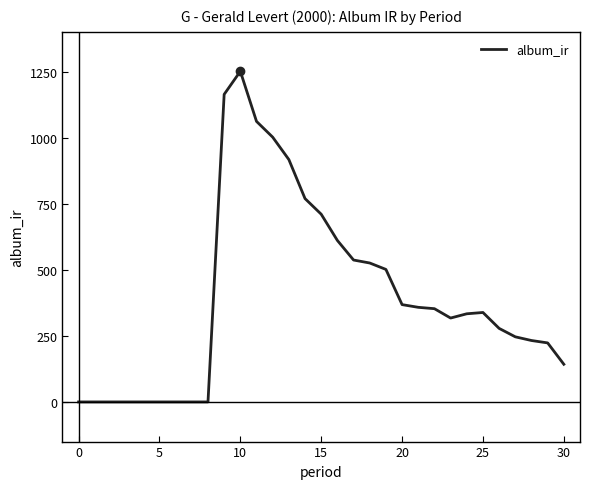

What is the greatest value displayed?

1250.9